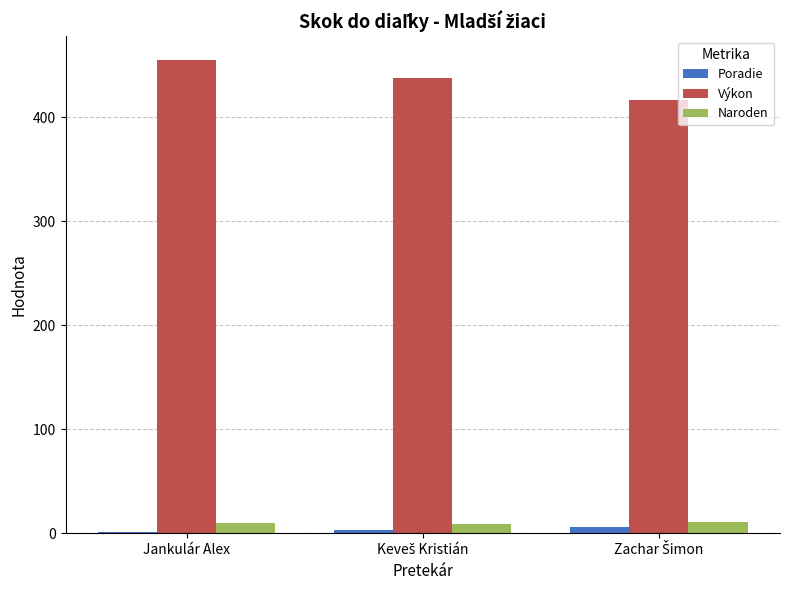

Which category has the highest value across all series?

Jankulár Alex